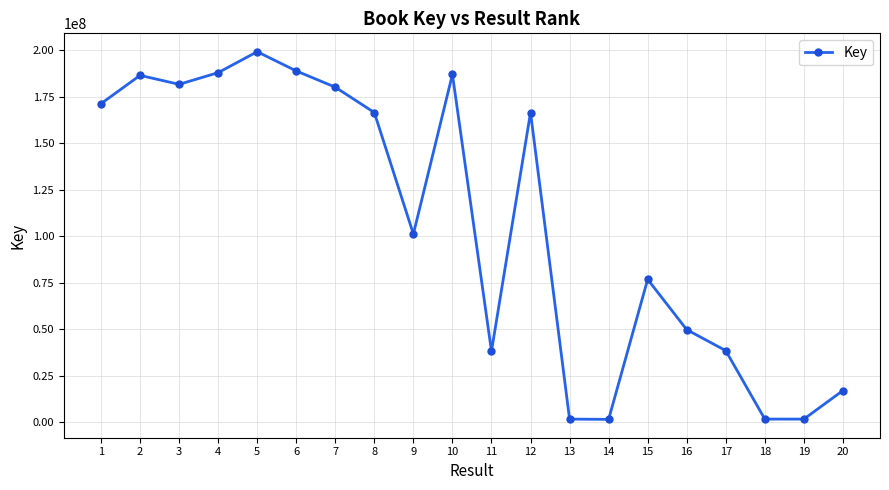

How many data points does each series have?

20